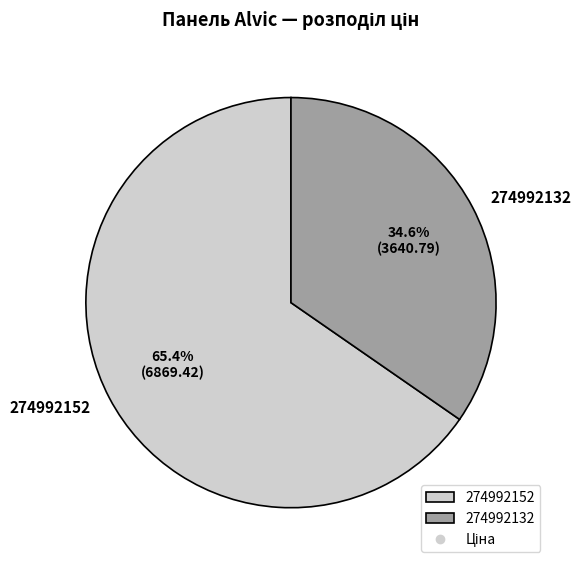

To the nearest percent, what portion does 274992132 represent?

35%